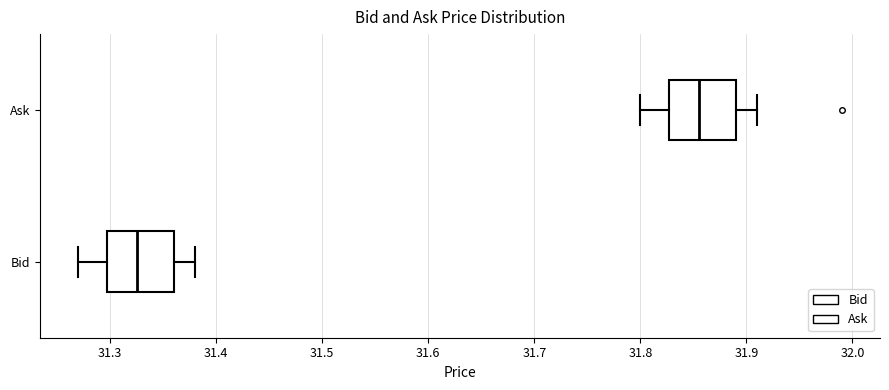

Reading bottom to top, read every box against the x-axis: the position of its median line, the range the box covers, and the ends of its whiskers. The values are not printed on the chart, so give them approximately, as read against the axis.

Bid: median 31.33, box 31.30 to 31.36, whiskers 31.27 to 31.38
Ask: median 31.86, box 31.83 to 31.89, whiskers 31.80 to 31.91